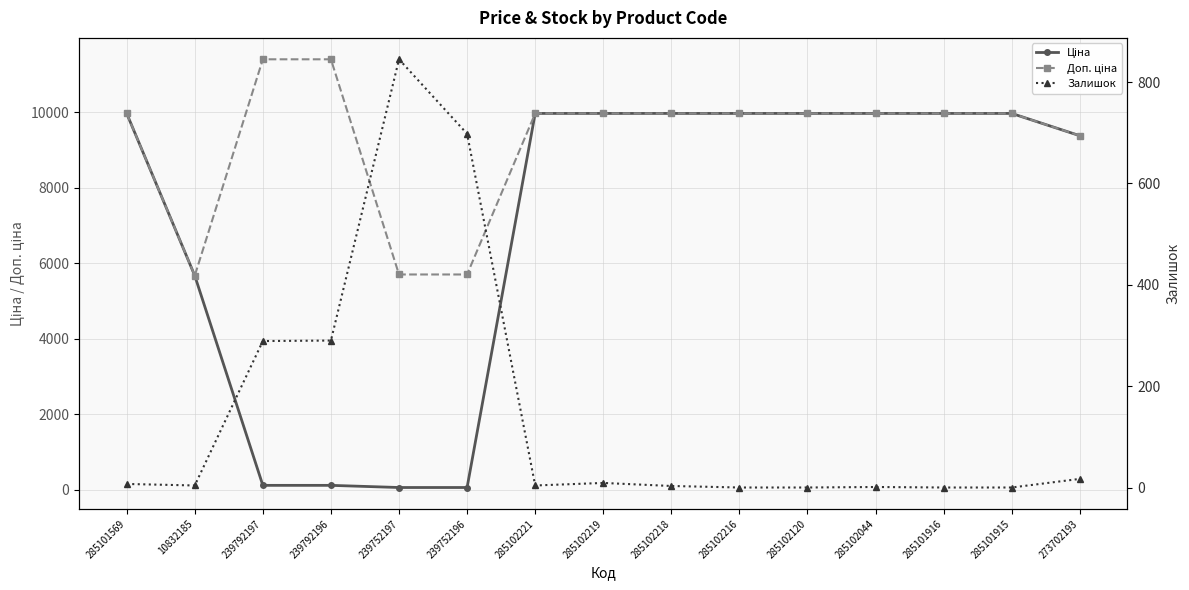

The value of Доп. ціна at 273702193 is 9384.0. True or false?

True